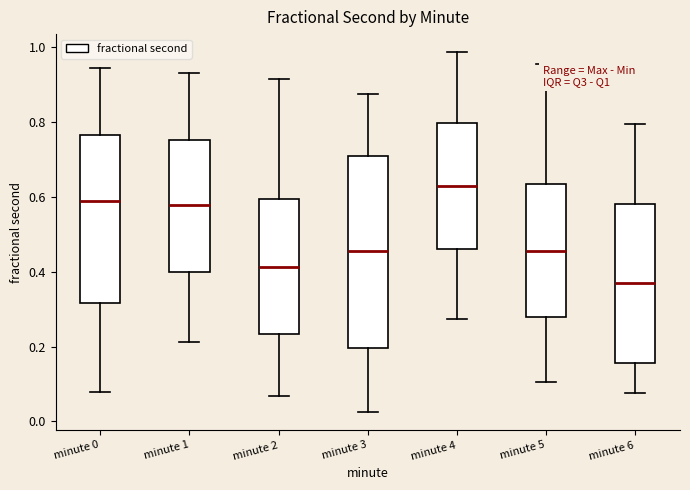

Reading left to right, read every box against the y-axis: the position of its median line, the range the box covers, and the ends of its whiskers. The values are not printed on the chart, so give them approximately, as read against the axis.

minute 0: median 0.58, box 0.32 to 0.76, whiskers 0.08 to 0.94
minute 1: median 0.58, box 0.40 to 0.76, whiskers 0.22 to 0.94
minute 2: median 0.42, box 0.24 to 0.60, whiskers 0.06 to 0.92
minute 3: median 0.46, box 0.20 to 0.70, whiskers 0.02 to 0.88
minute 4: median 0.62, box 0.46 to 0.80, whiskers 0.28 to 0.98
minute 5: median 0.46, box 0.28 to 0.64, whiskers 0.10 to 0.96
minute 6: median 0.38, box 0.16 to 0.58, whiskers 0.08 to 0.80